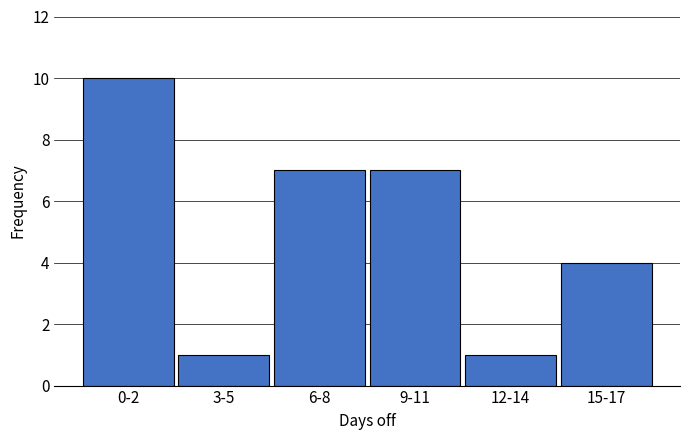

Reading left to right, transcribe all the data shown in this chart.

0-2=10	3-5=1	6-8=7	9-11=7	12-14=1	15-17=4